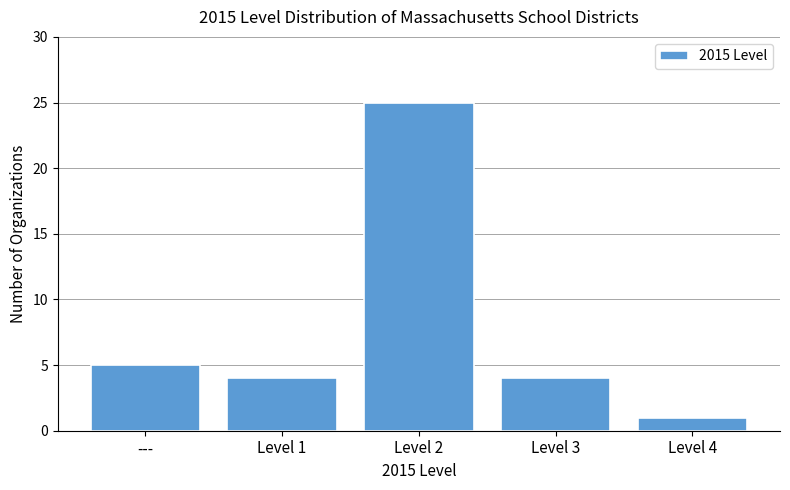

Reading right to left, transcribe all the data shown in this chart.

1	4	25	4	5